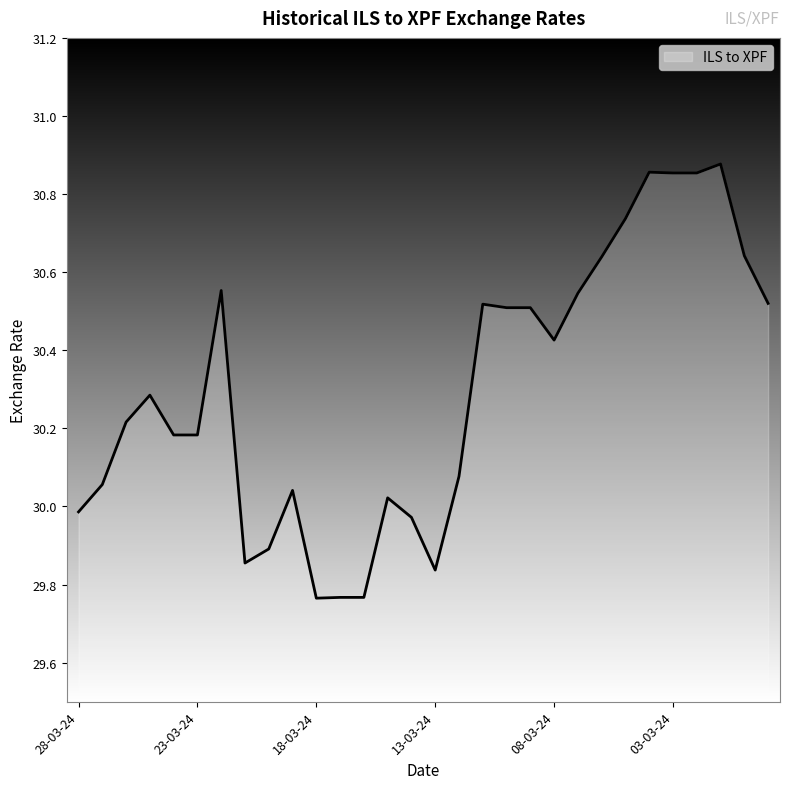

What is the difference between the maximum and minimum values?

1.1